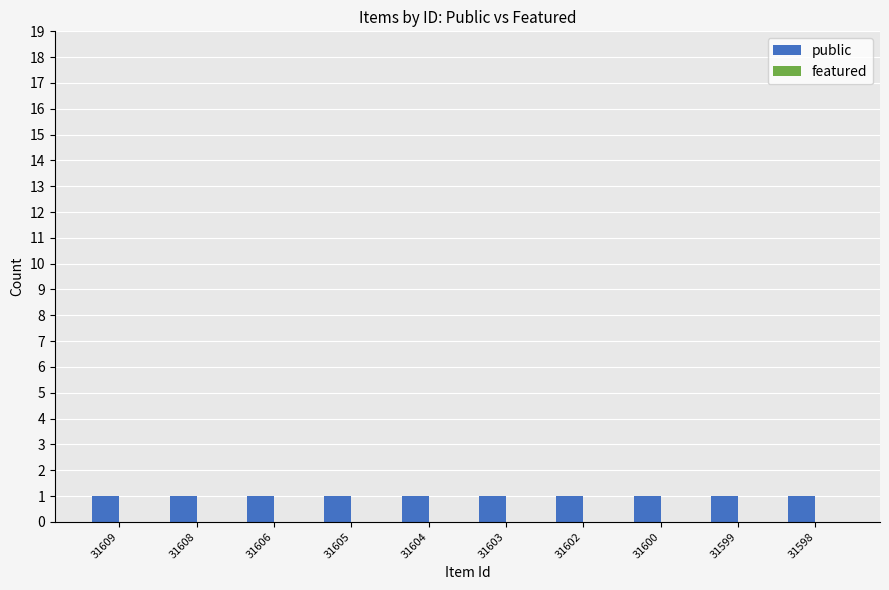

True or false: public has a value of 2 at 31609.

False